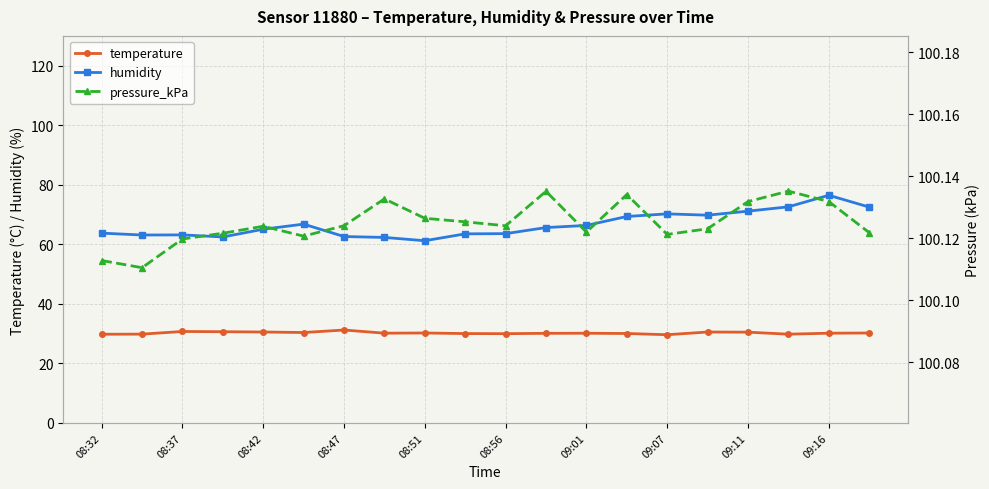

What is the minimum value for temperature?

29.6